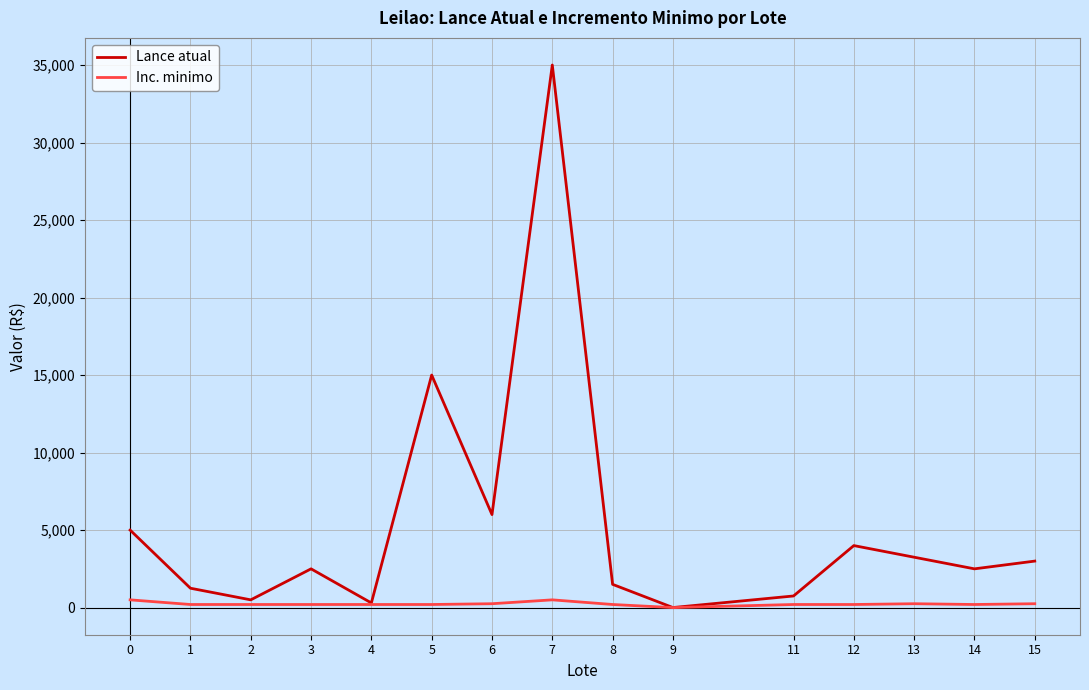

Count the number of categories in the chart.

15